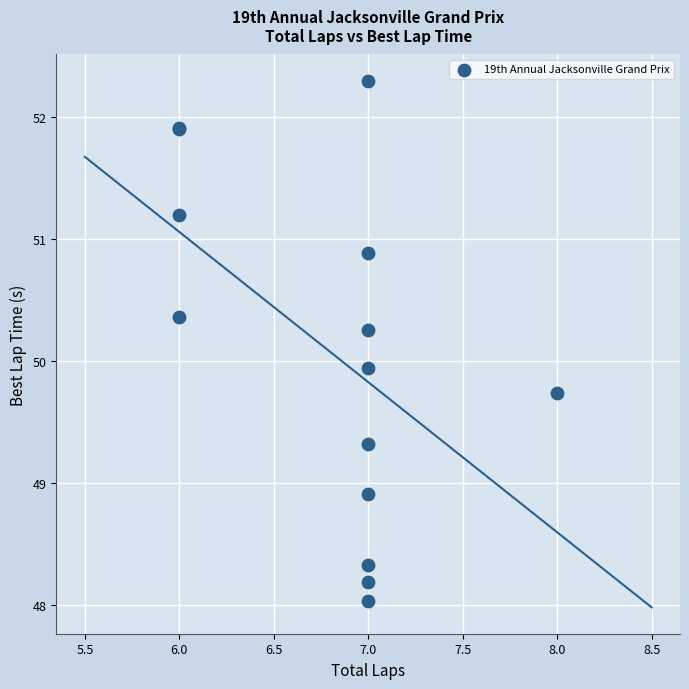

What Y value in the scatter plot is closest to 50?

49.9